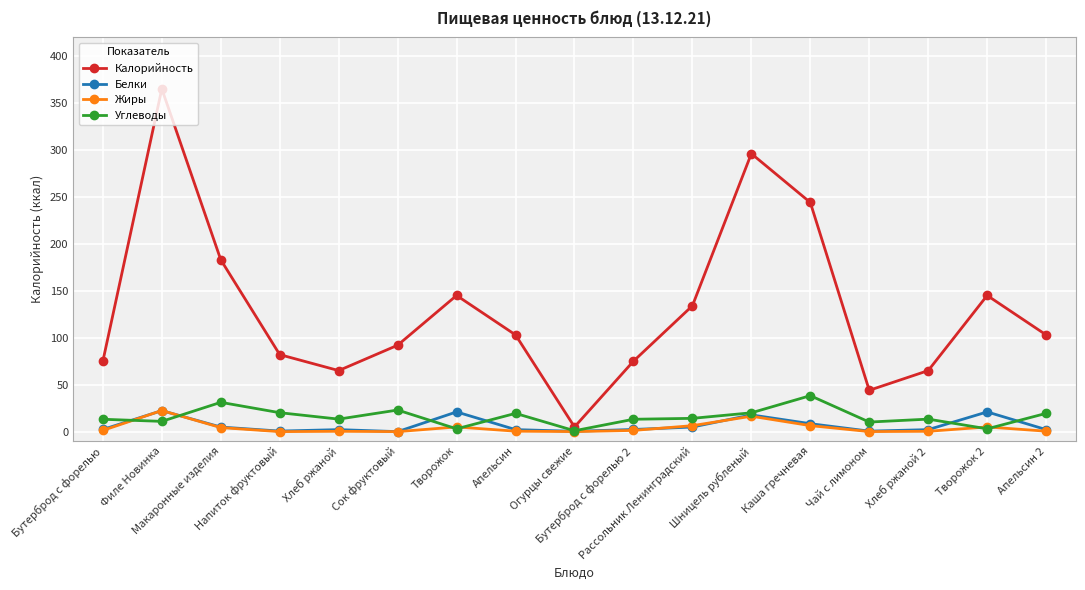

Which series has the largest range (max minus min)?

Калорийность